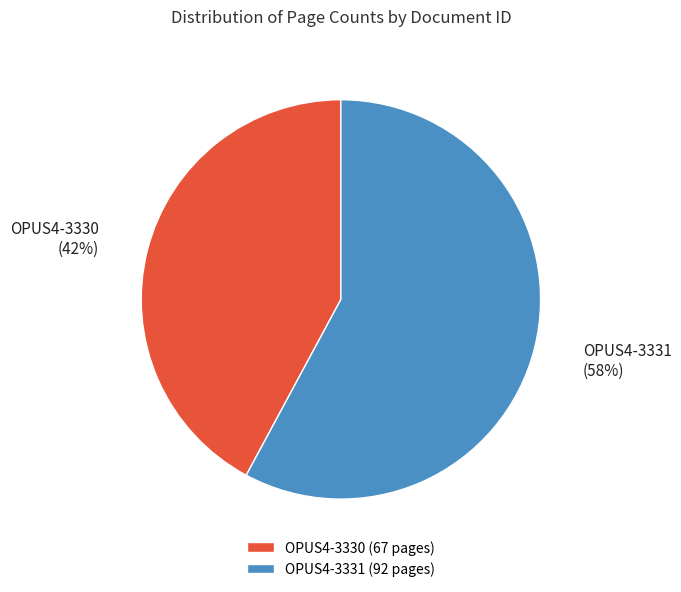

Combined, do OPUS4-3331 and OPUS4-3330 account for over 50%?

Yes